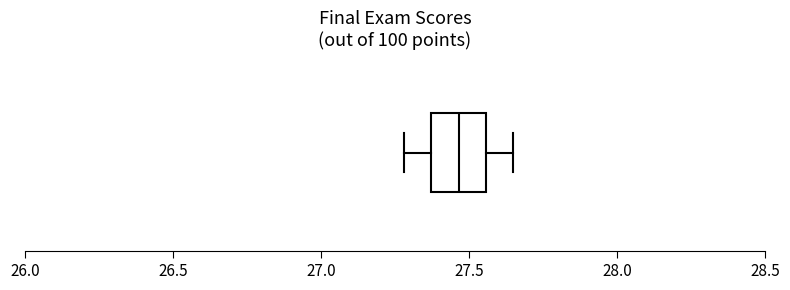

Transcribe this box plot: give where the median line is, the range the box spans, and where the two whiskers end, as read against the x-axis. The values are not printed on the chart, so give them approximately, as read against the axis.

median 27.45, box 27.35 to 27.55, whiskers 27.30 to 27.65